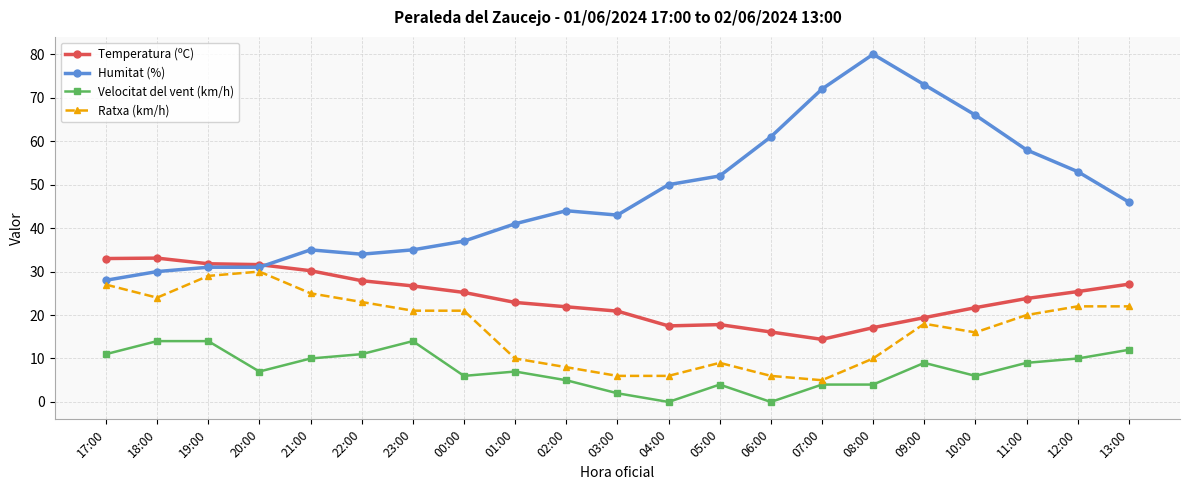

At 10:00, list the series in order from smallest to largest.

Velocitat del vent (km/h), Ratxa (km/h), Temperatura (ºC), Humitat (%)